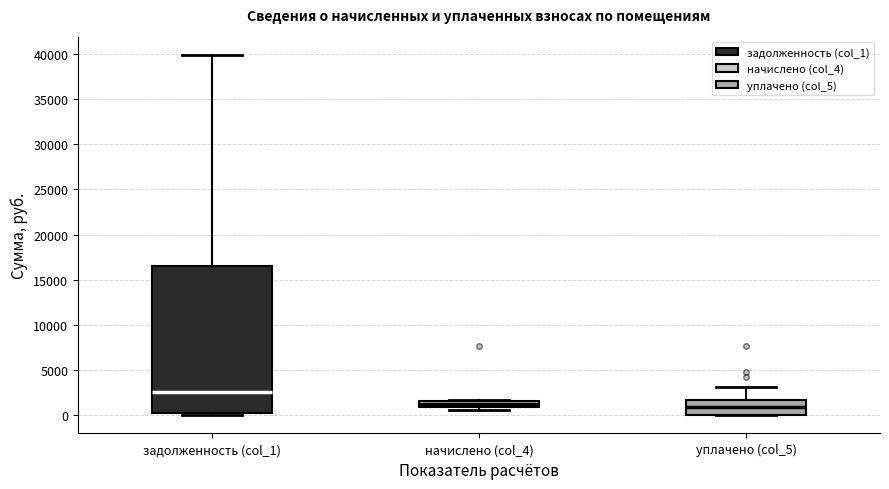

Which box has the highest median line?

задолженность (col_1)